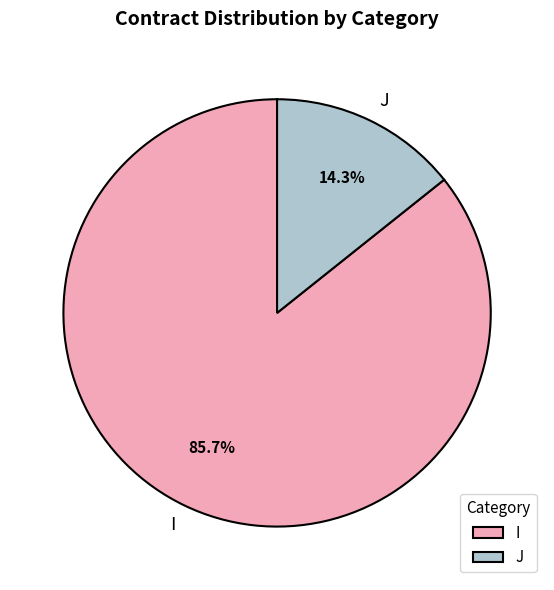

The I slice represents 78% of the pie. True or false?

False